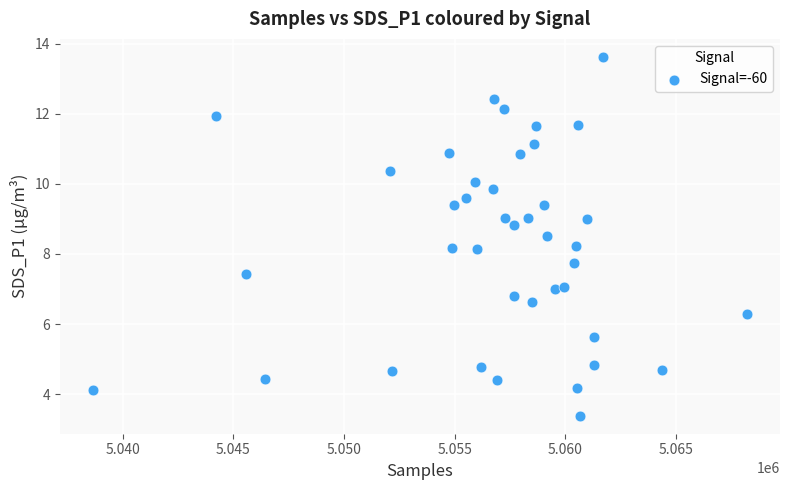

What is the range of X values (max minus min)?

29592.0